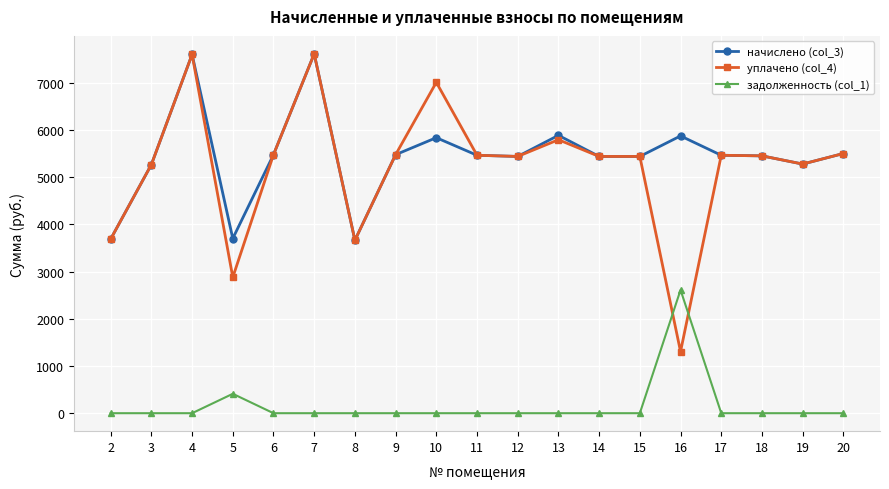

Is it true that уплачено (col_4) equals 9422.5 at 10?

False